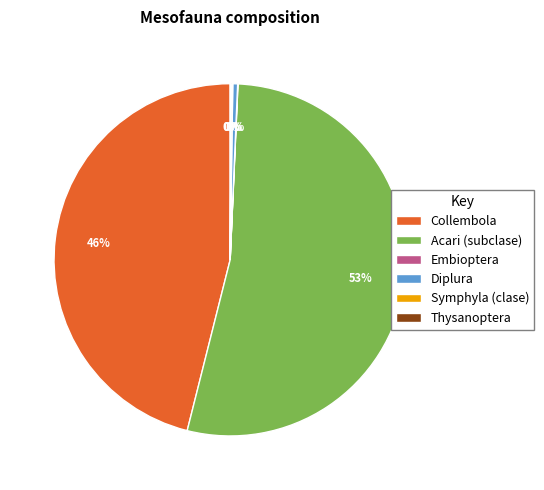

Combined, do Collembola and Diplura account for over 50%?

No